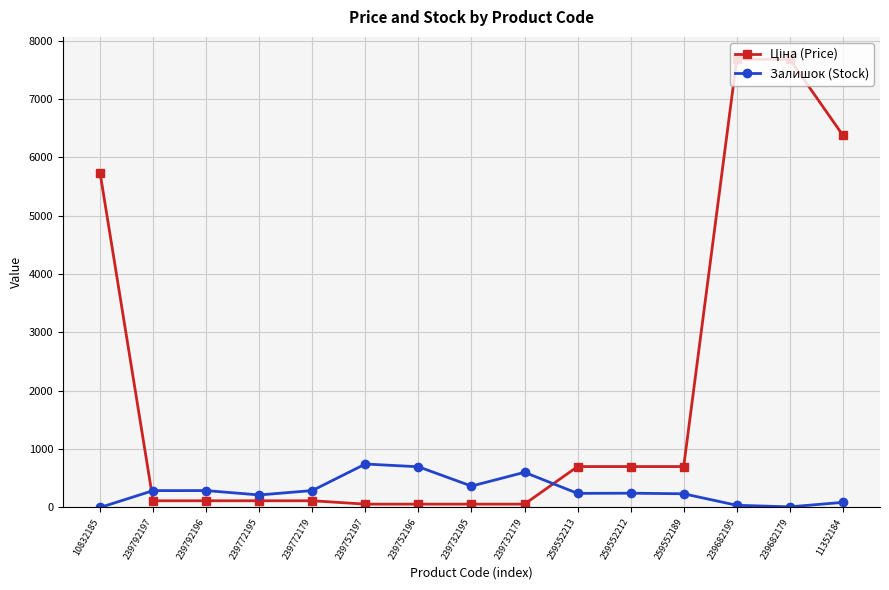

What is the total value across all series at 259552189?

936.4